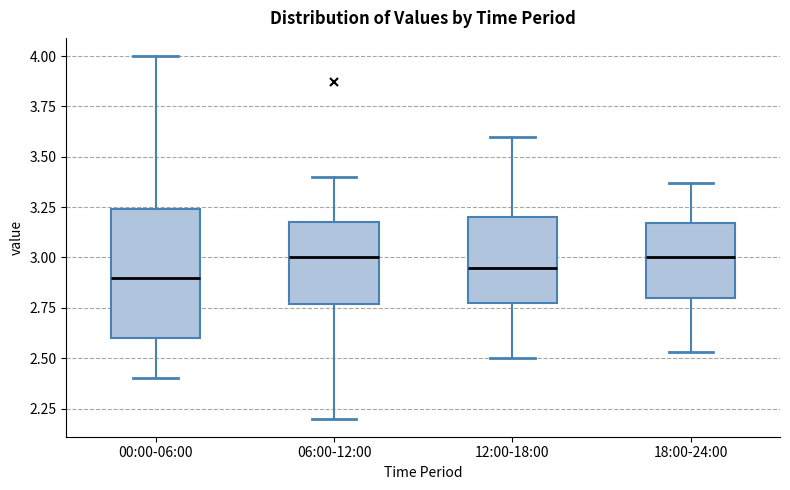

Which box has the lowest median line?

00:00-06:00